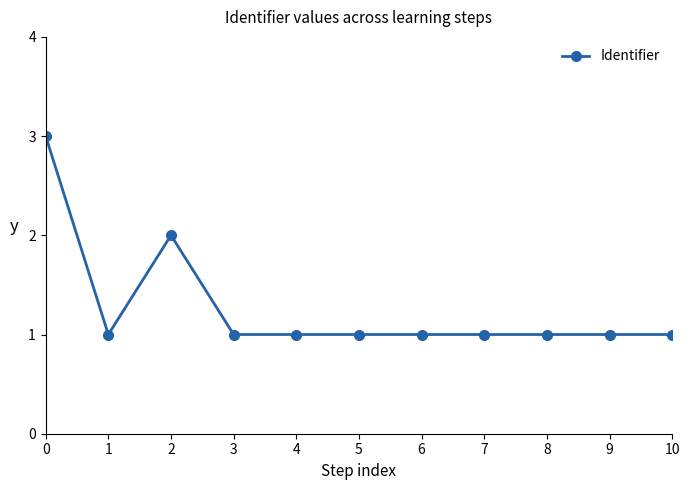

What is the difference between the values at 2 and 4?

1